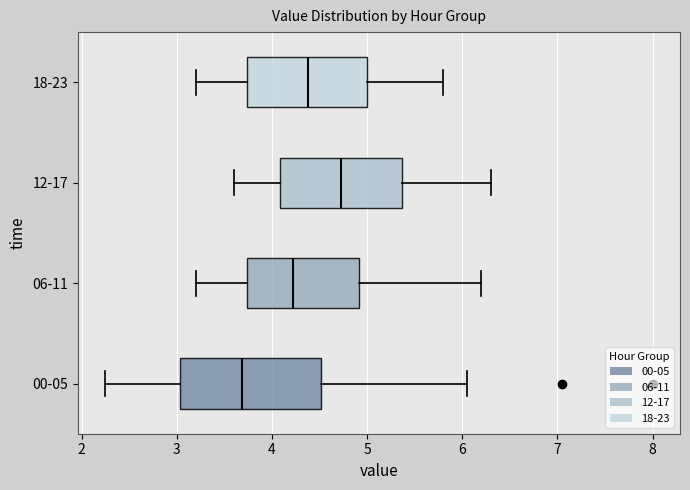

Reading bottom to top, transcribe this box plot: for each box, give where its median line is, the range the box spans, and where its two whiskers end, as read against the x-axis. The values are not printed on the chart, so give them approximately, as read against the axis.

00-05: median 3.7, box 3.0 to 4.5, whiskers 2.3 to 6.1
06-11: median 4.2, box 3.7 to 4.9, whiskers 3.2 to 6.2
12-17: median 4.7, box 4.1 to 5.4, whiskers 3.6 to 6.3
18-23: median 4.4, box 3.7 to 5.0, whiskers 3.2 to 5.8